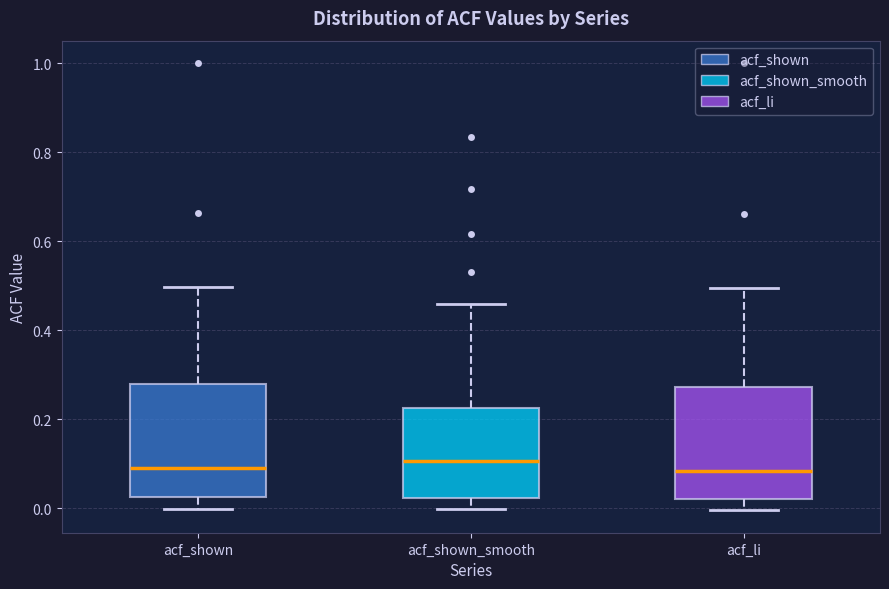

Where does the median line of the box for acf_shown sit on the y-axis? The values are not printed on the chart, so give them approximately, as read against the axis.

0.10